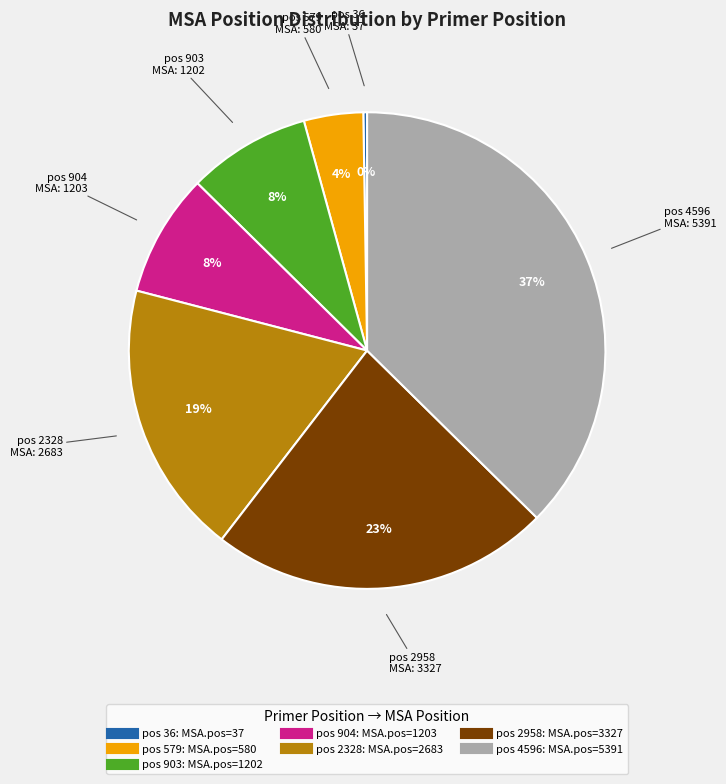

Is there a majority slice in this chart?

No